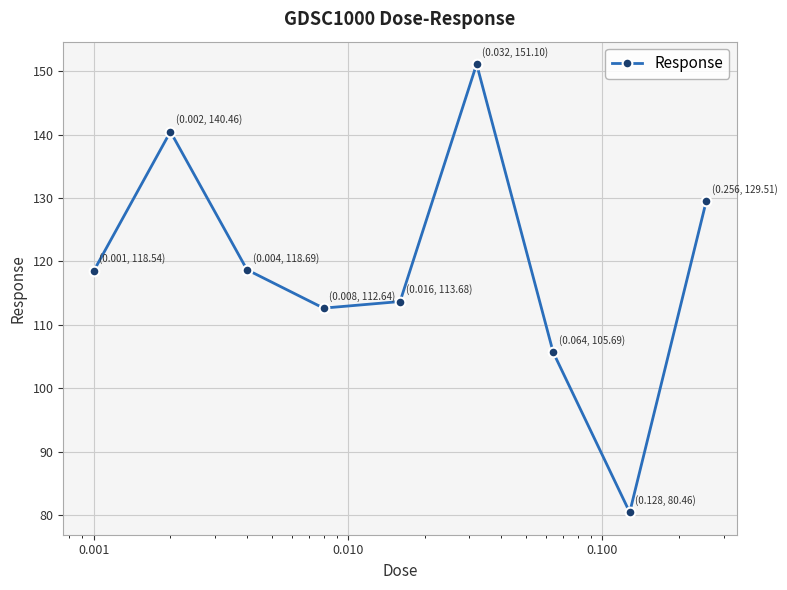

What is the greatest value displayed?

151.1